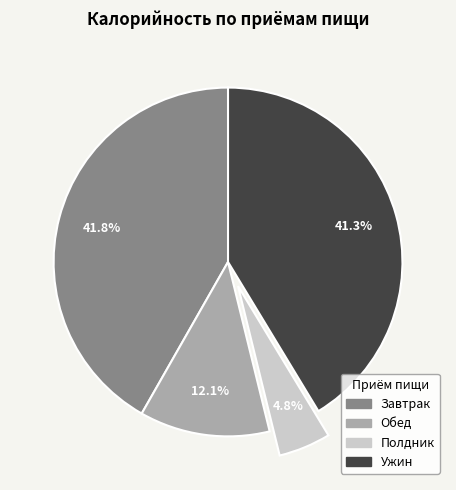

To the nearest percent, what portion does Полдник represent?

5%